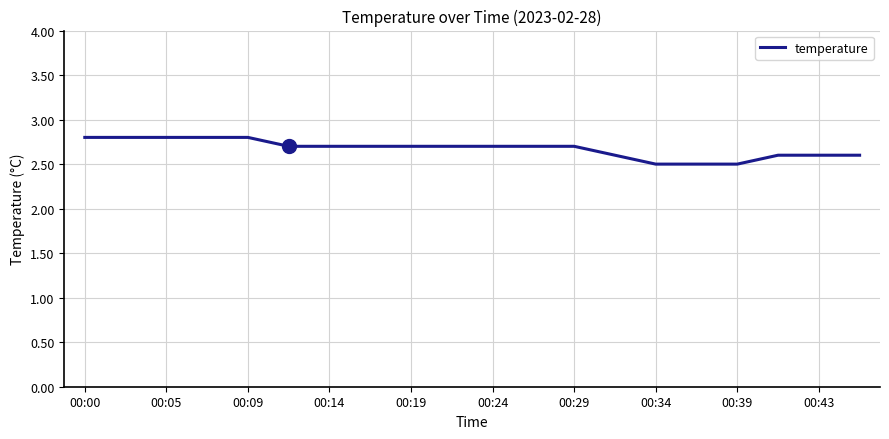

Reading left to right, extract all data points from this chart.

2.8	2.8	2.8	2.8	2.8	2.7	2.7	2.7	2.7	2.7	2.7	2.7	2.7	2.6	2.5	2.5	2.5	2.6	2.6	2.6